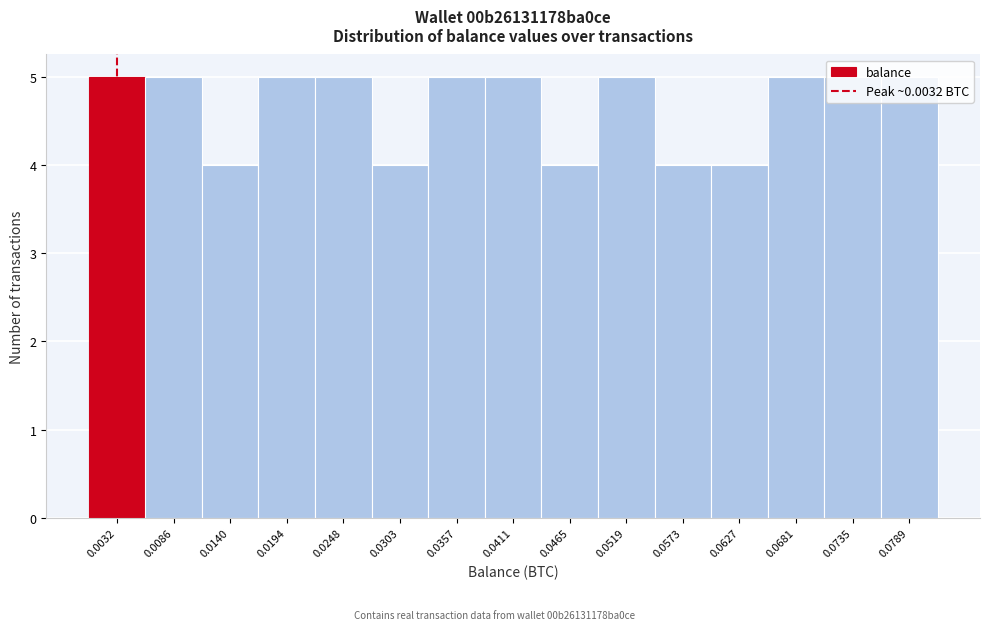

Reading left to right, list every bar in this chart as the range it spans on the x-axis followed by its height. Neither the bar edges nor the heights are printed on the chart, so give them approximately, as read against the axes.

0.001 to 0.006: 5
0.006 to 0.011: 5
0.011 to 0.017: 4
0.017 to 0.022: 5
0.022 to 0.028: 5
0.028 to 0.033: 4
0.033 to 0.038: 5
0.038 to 0.044: 5
0.044 to 0.049: 4
0.049 to 0.055: 5
0.055 to 0.060: 4
0.060 to 0.065: 4
0.065 to 0.071: 5
0.071 to 0.076: 5
0.076 to 0.082: 5